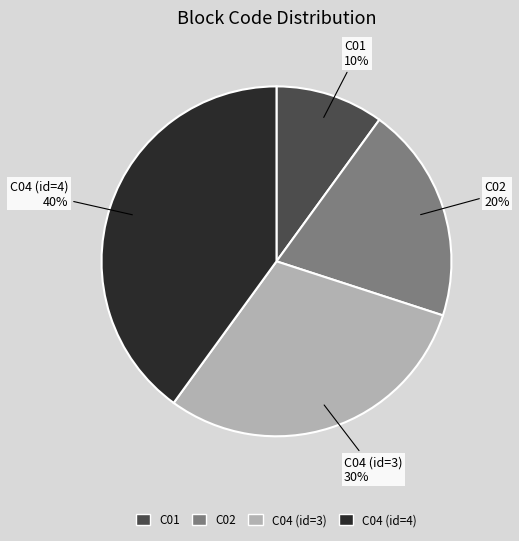

True or false: C04 (id=3) accounts for 41% of the total.

False